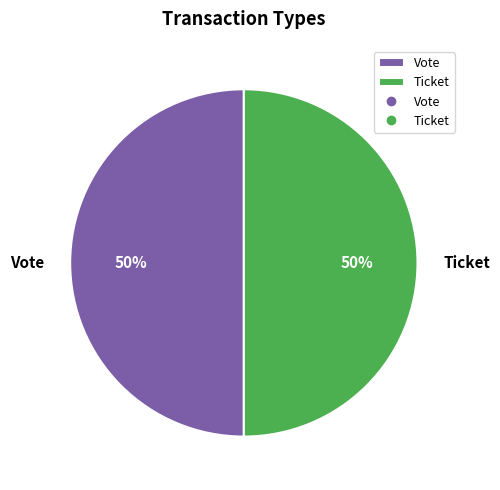

The Vote slice represents 39% of the pie. True or false?

False